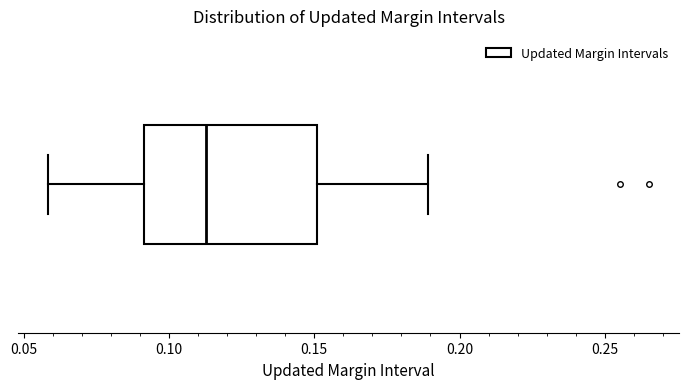

Transcribe this box plot: give where the median line is, the range the box spans, and where the two whiskers end, as read against the x-axis. The values are not printed on the chart, so give them approximately, as read against the axis.

median 0.115, box 0.090 to 0.150, whiskers 0.060 to 0.190